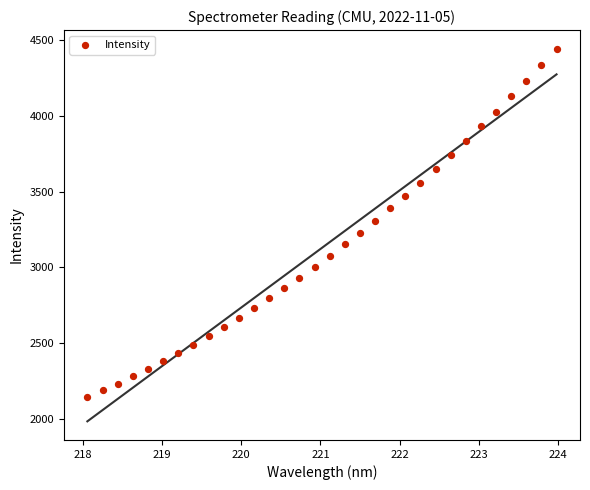

What is the range of Y values (max minus min)?

2299.1